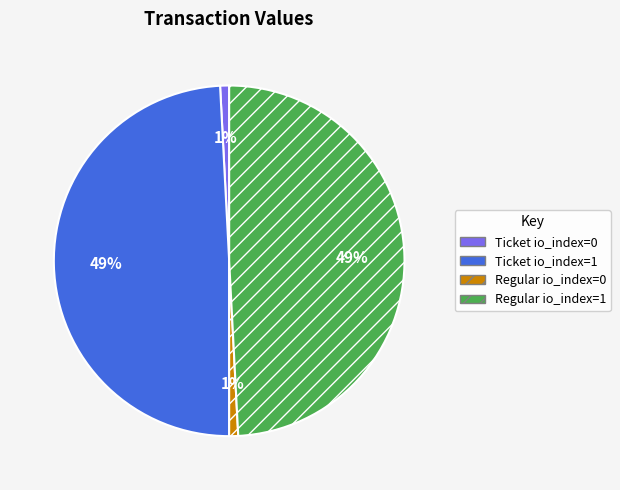

Between Ticket io_index=0 and Regular io_index=1, which is larger?

Regular io_index=1